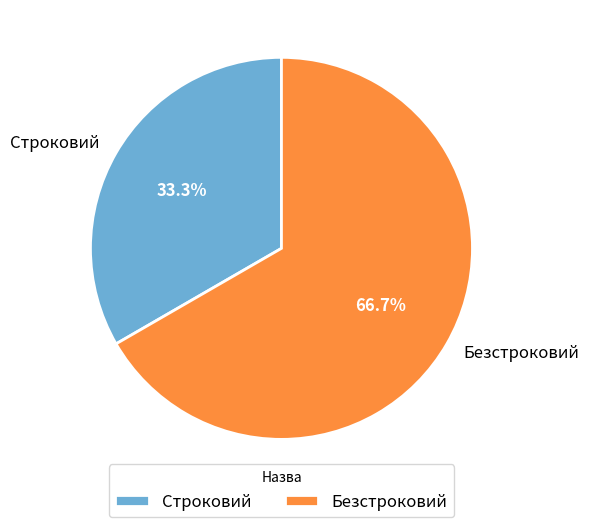

True or false: Строковий accounts for 40% of the total.

False